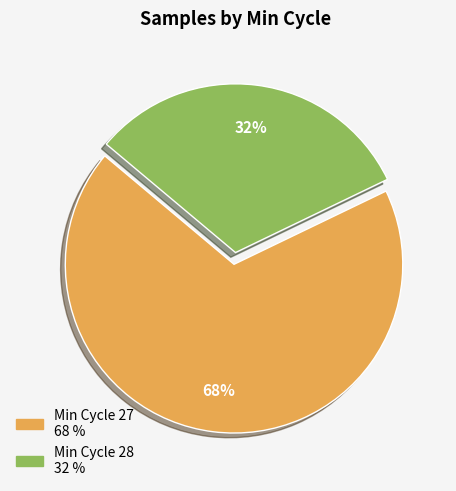

To the nearest percent, what is the average slice percentage?

50%